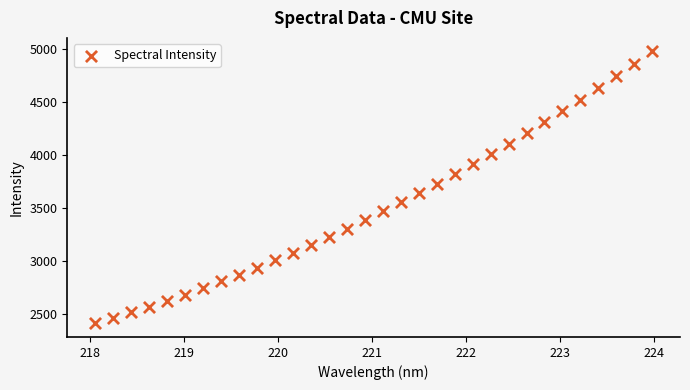

What is the range of Y values (max minus min)?

2565.3